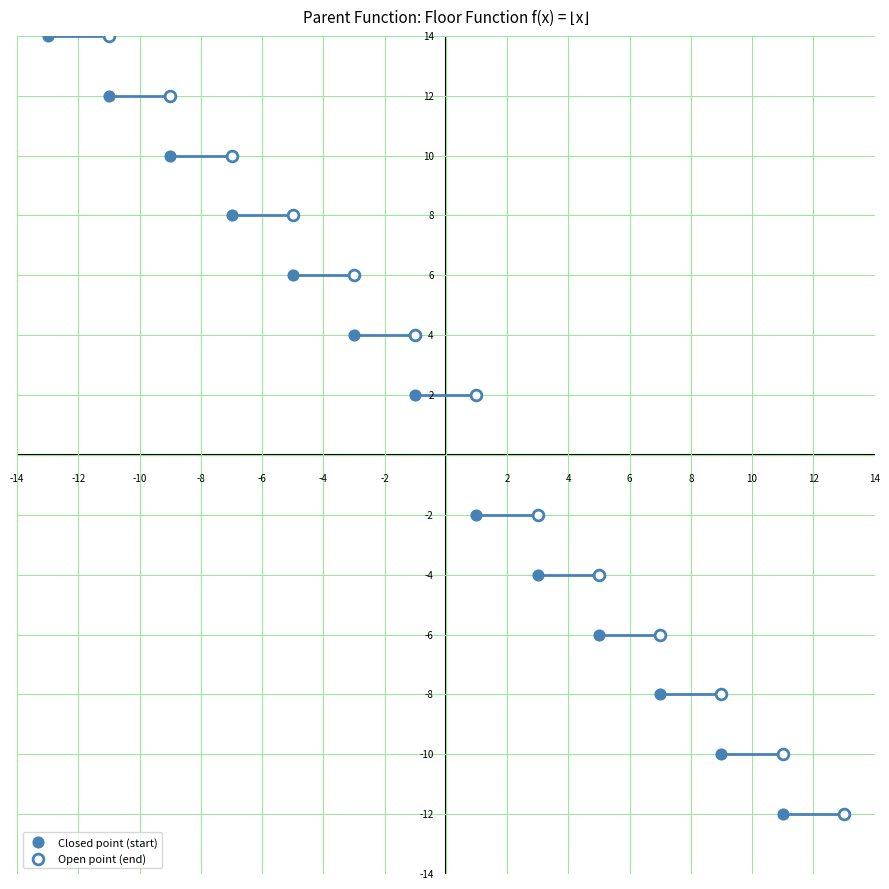

What are all the series names shown in the legend?

Closed point (start), Open point (end)